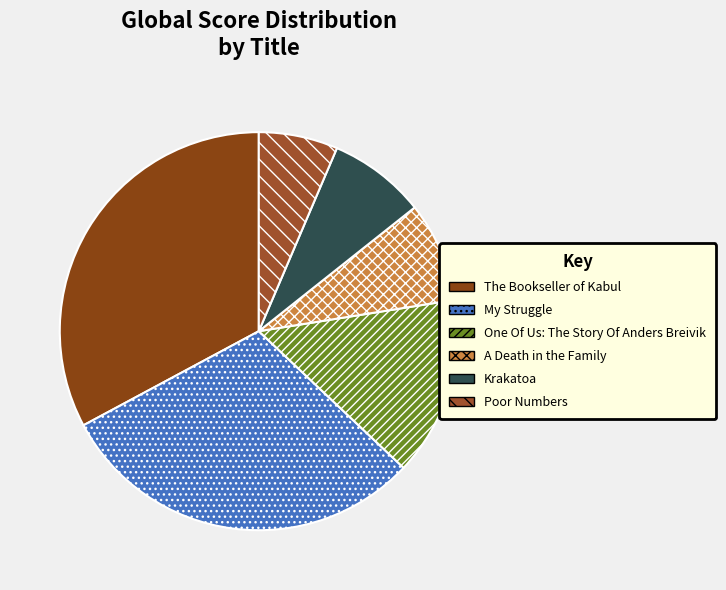

Rank the categories by value from highest to lowest.

The Bookseller of Kabul, My Struggle, One Of Us: The Story Of Anders Breivik, A Death in the Family, Krakatoa, Poor Numbers